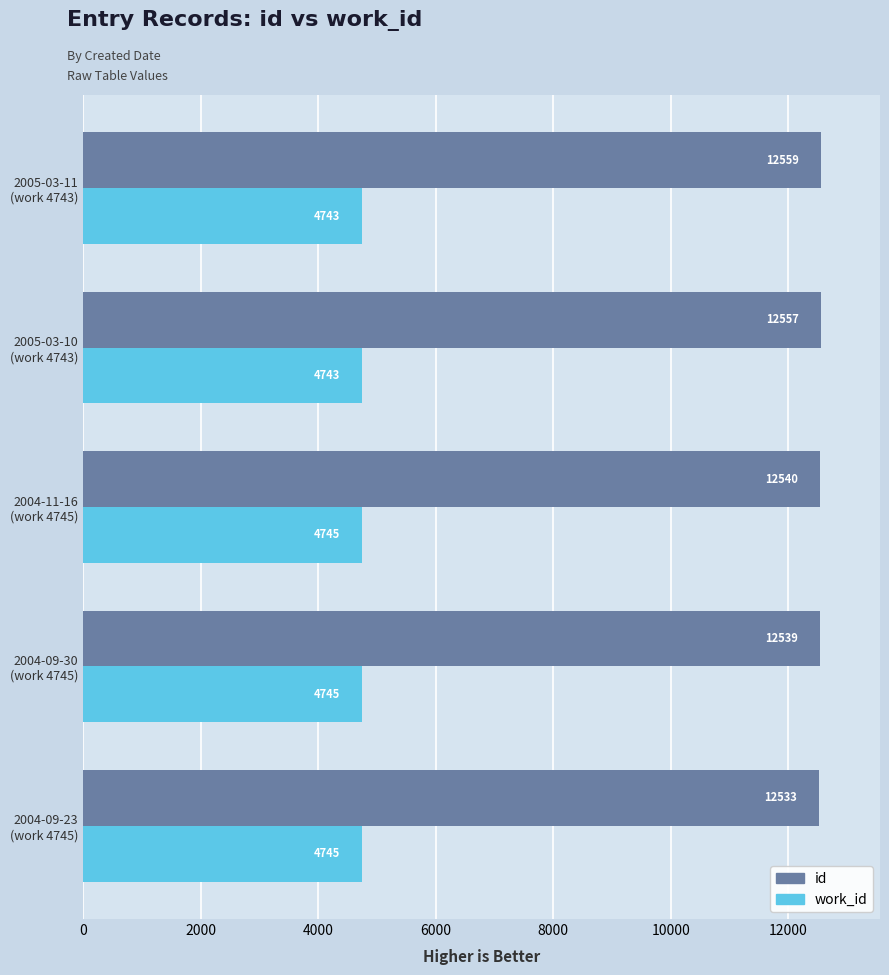

What is the highest value of the id series?

12559